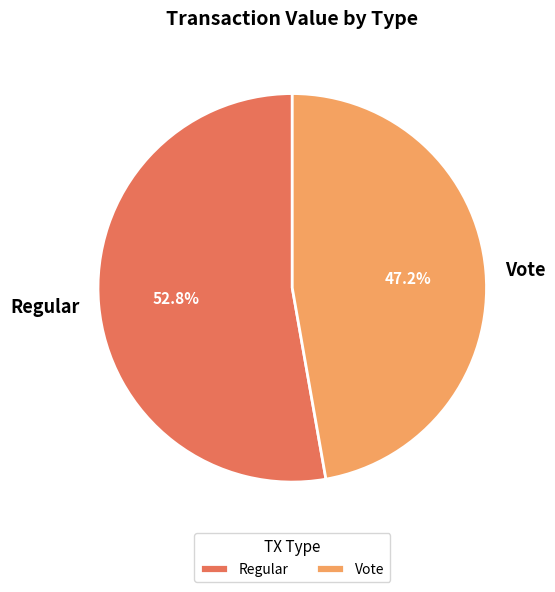

Rank the categories by value from highest to lowest.

Regular, Vote